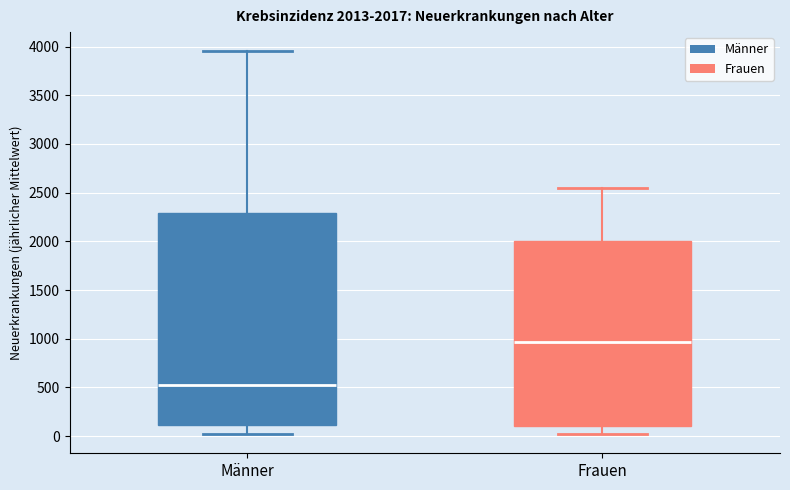

Comparing the boxes themselves (not the whiskers), which one is the tallest?

Männer